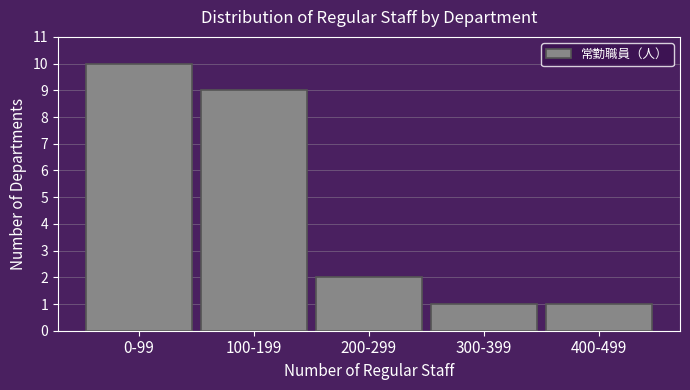

Reading right to left, list all the values displayed in this chart.

1	1	2	9	10